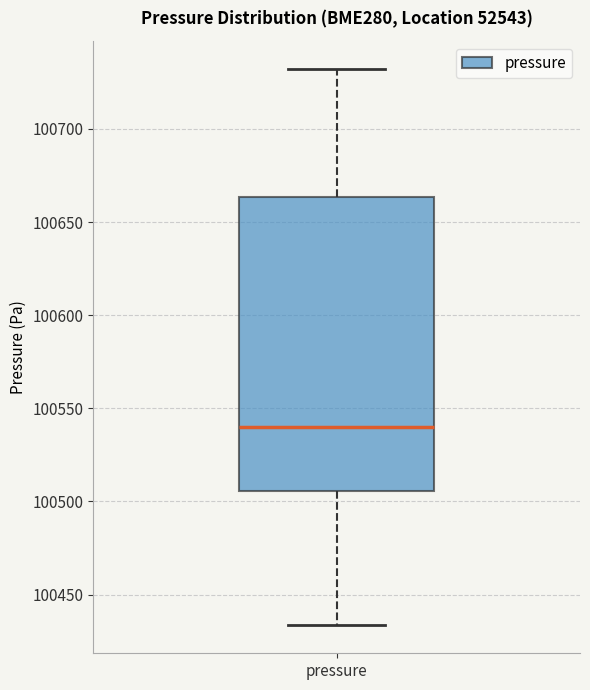

Transcribe this box plot: give where the median line is, the range the box spans, and where the two whiskers end, as read against the y-axis. The values are not printed on the chart, so give them approximately, as read against the axis.

median 100540, box 100505 to 100665, whiskers 100435 to 100730